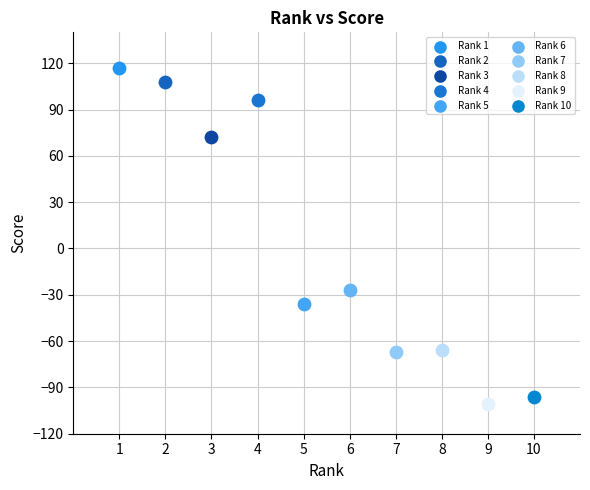

What are all the series names shown in the legend?

Rank 1, Rank 2, Rank 3, Rank 4, Rank 5, Rank 6, Rank 7, Rank 8, Rank 9, Rank 10